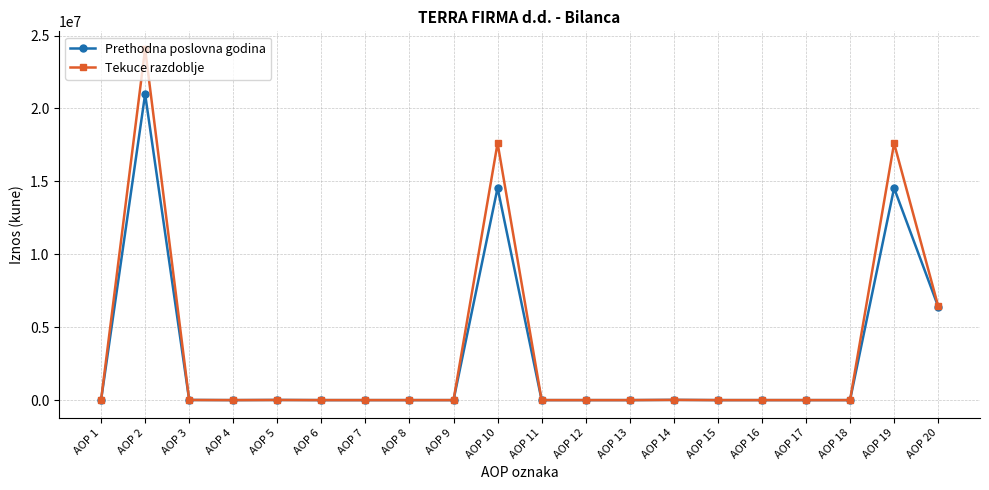

Which series has the widest spread of values?

Tekuce razdoblje